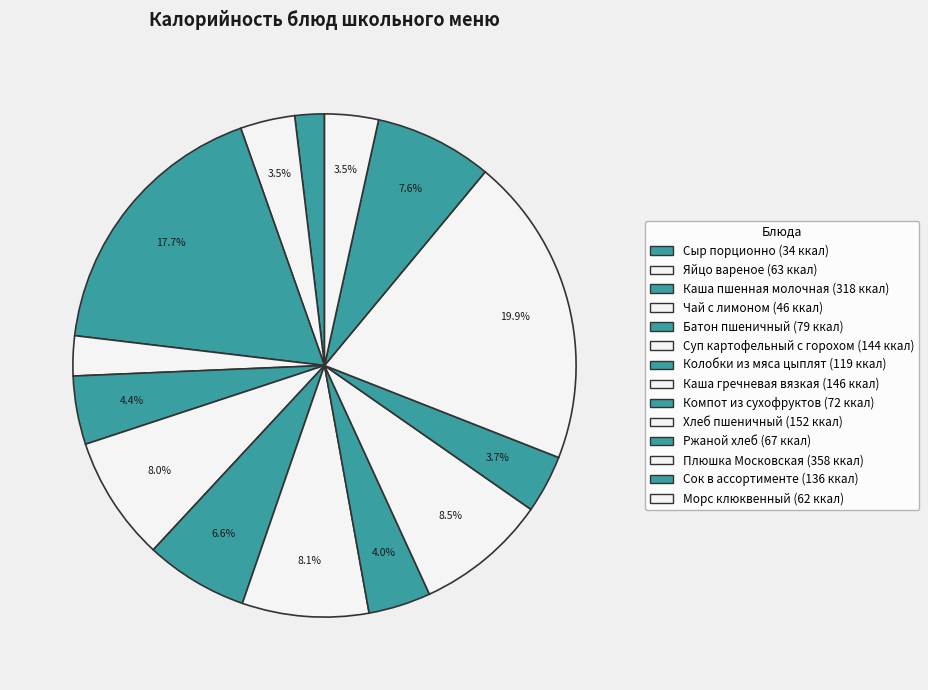

To the nearest percent, what is the difference between the largest and smallest slice percentages?

18%